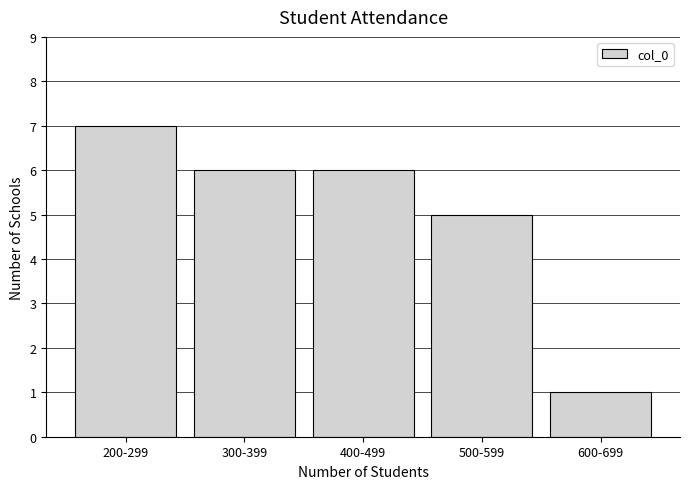

Reading right to left, list all the values displayed in this chart.

1	5	6	6	7